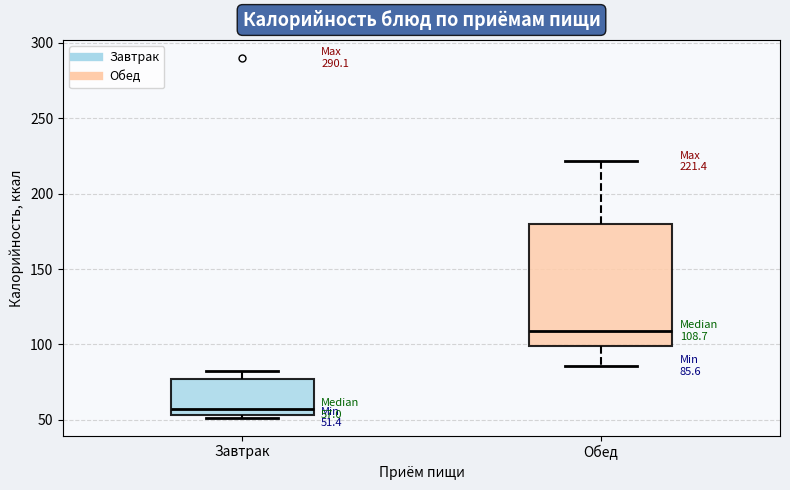

Which box has the highest median line?

Обед